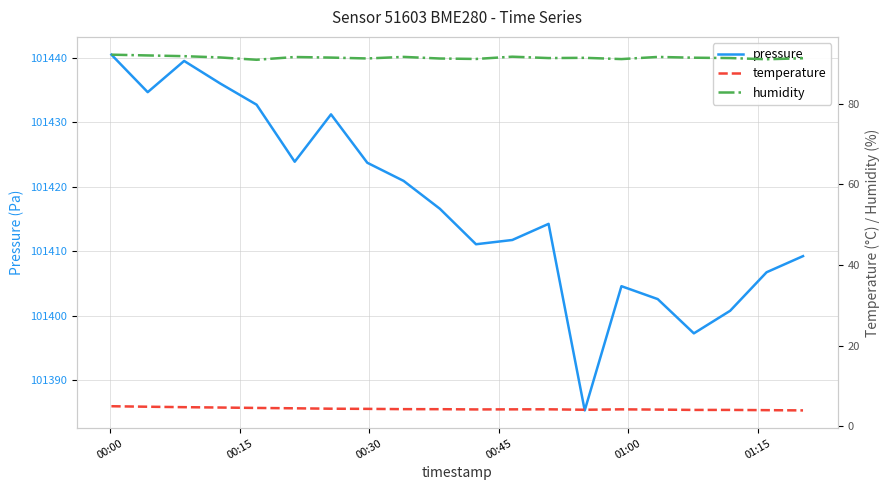

What is the lowest value of the pressure series?

101385.3